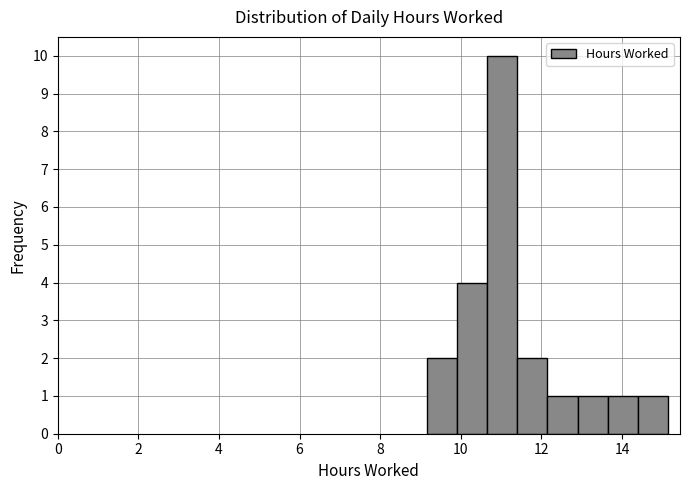

Around what value on the x-axis is the tallest bar? Give the approximate position of its centre, as read against the axis.

11.0